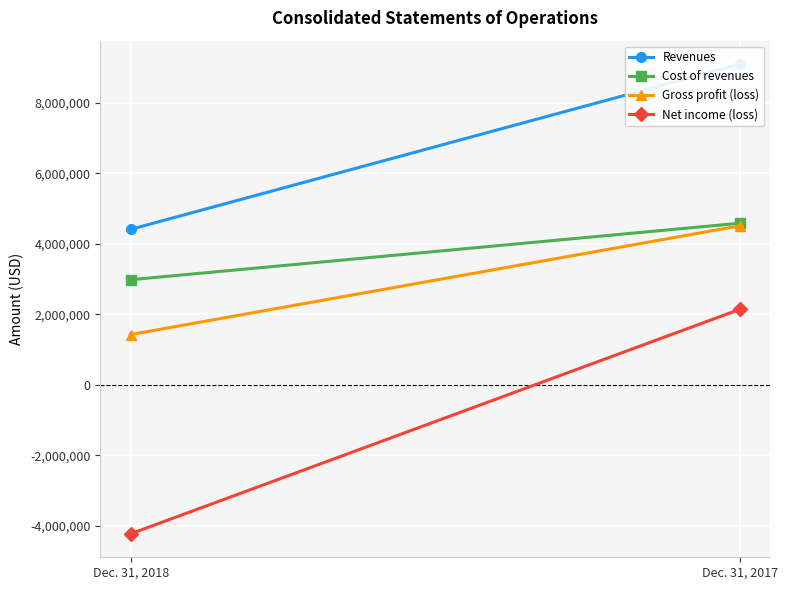

What is the difference between the Cost of revenues values at Dec. 31, 2018 and Dec. 31, 2017?

1601479